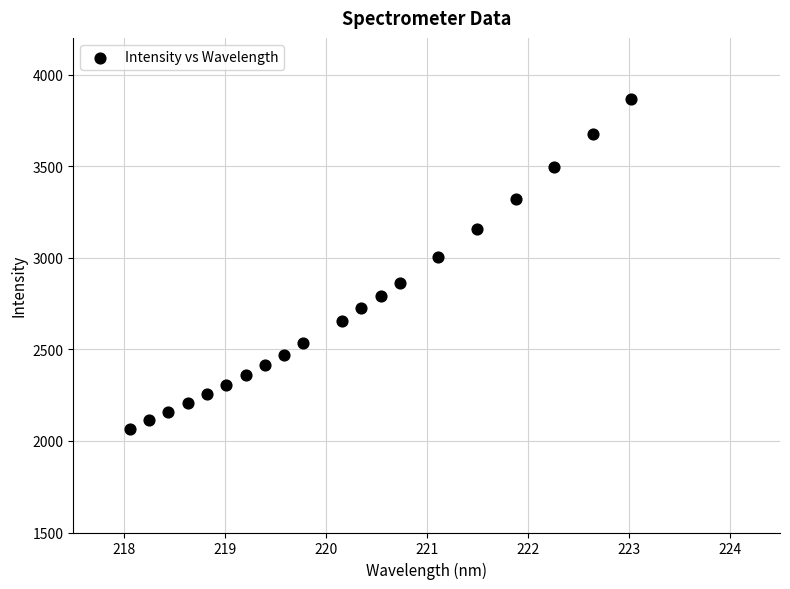

What is the range of X values (max minus min)?

5.0